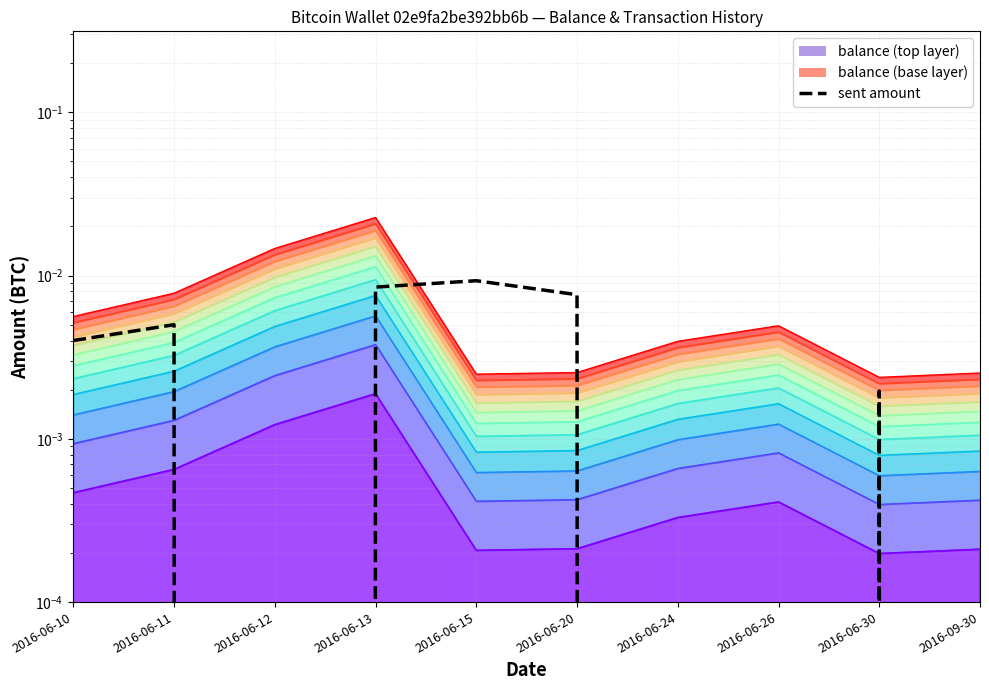

After their last crossing, which series has the higher values: balance or sent amount?

balance